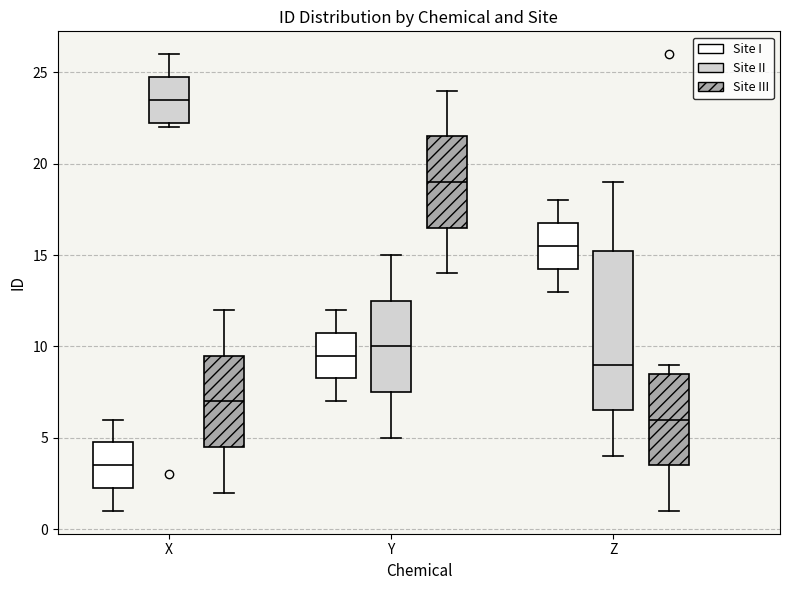

Where does the lower whisker of the box for Y (Site II) end on the y-axis? The values are not printed on the chart, so give them approximately, as read against the axis.

5.0